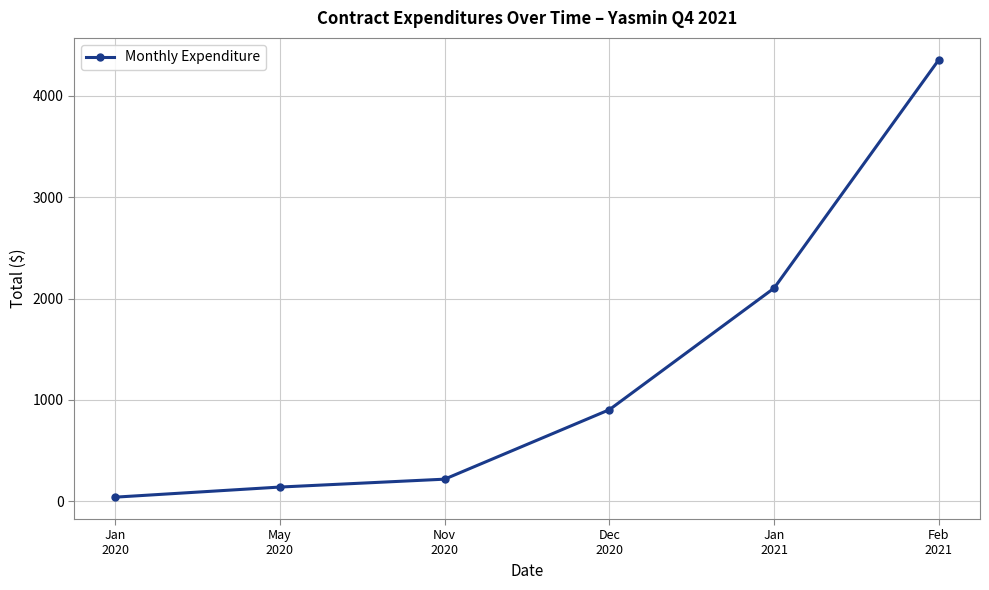

Does the chart have visible grid lines?

Yes